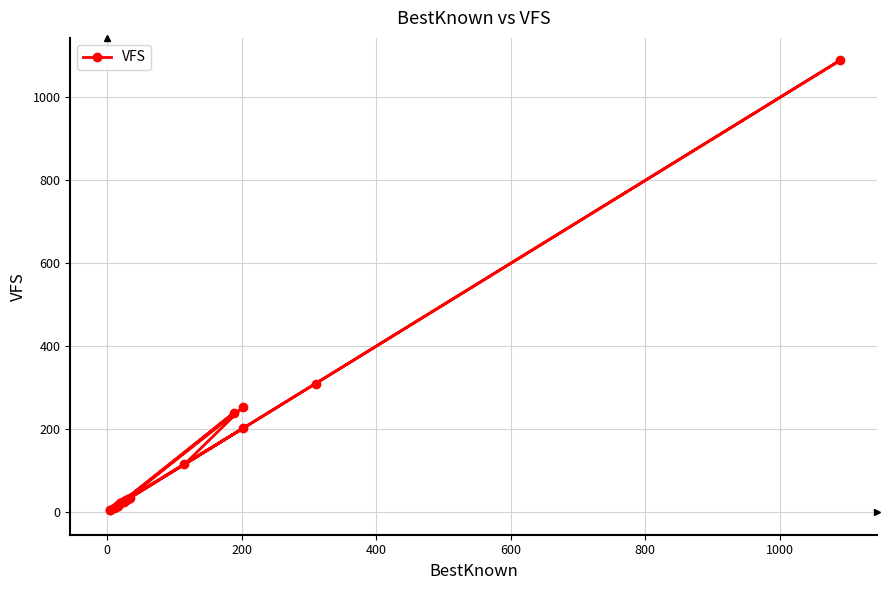

Is it true that the value at 800 is 9?

False